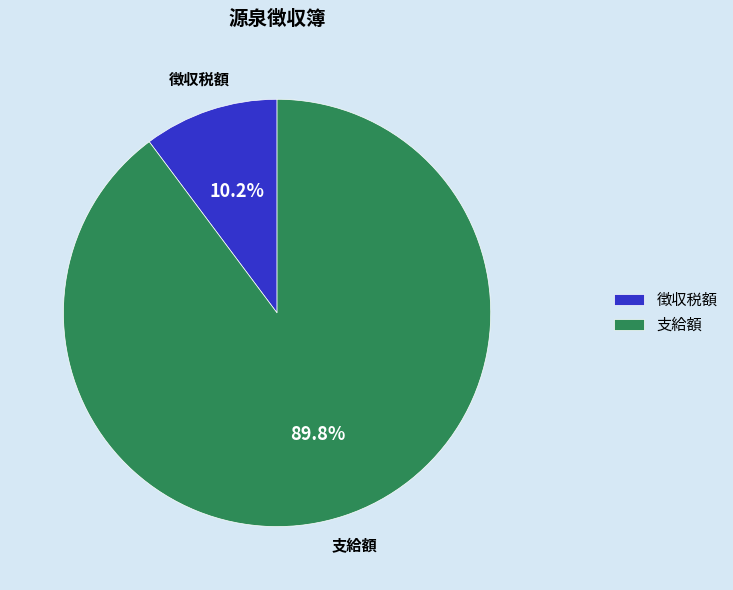

Which category has the smallest portion of the pie?

徴収税額